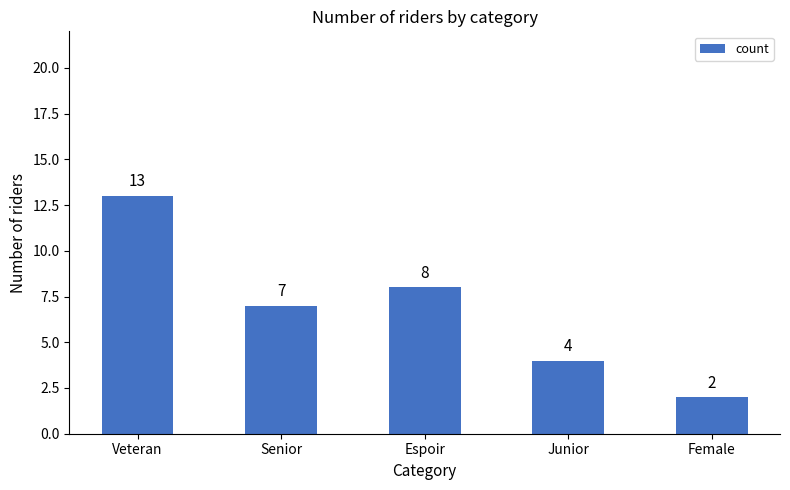

What is the smallest value displayed?

2